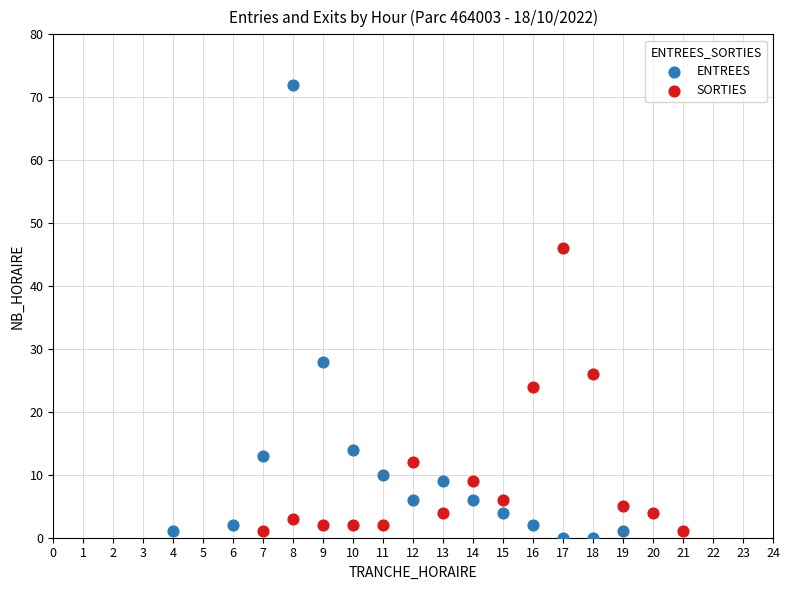

Which series reaches the maximum Y coordinate?

ENTREES